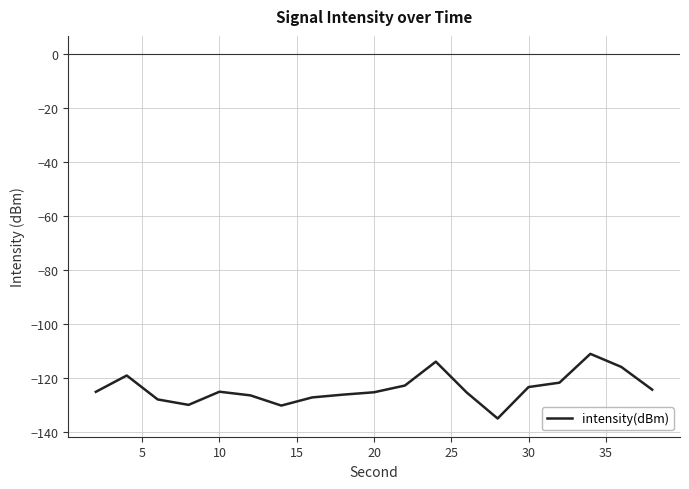

What is the difference between the maximum and minimum values?

24.0